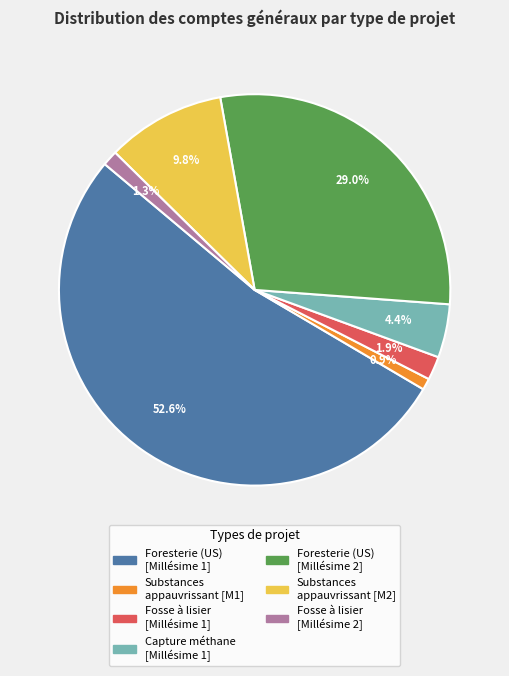

Does any single category account for the majority?

Yes